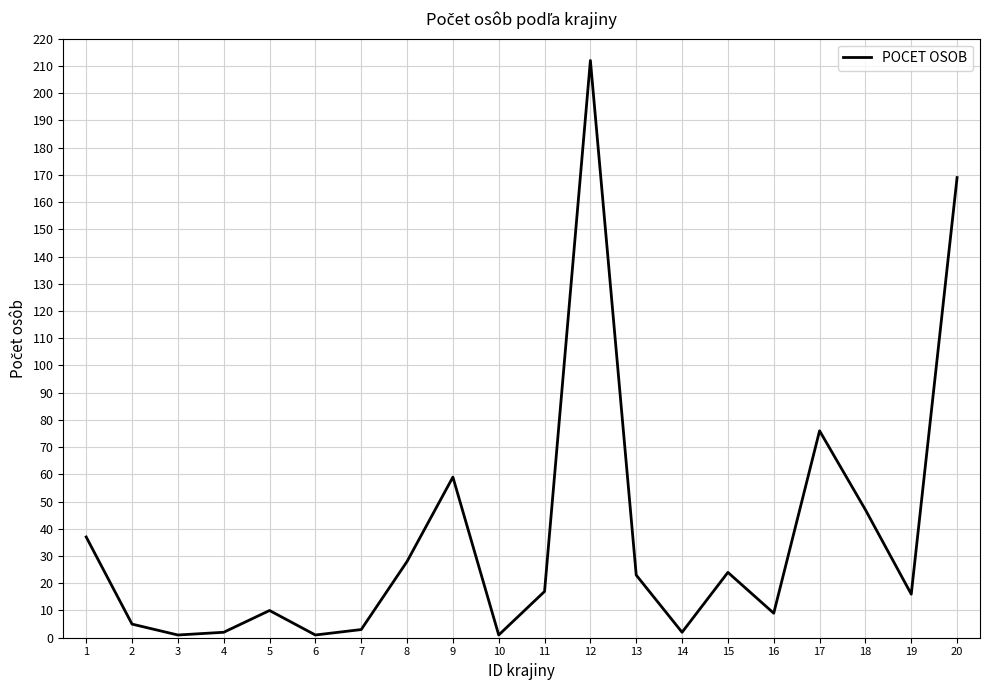

True or false: the data shows 16 at 19.

True